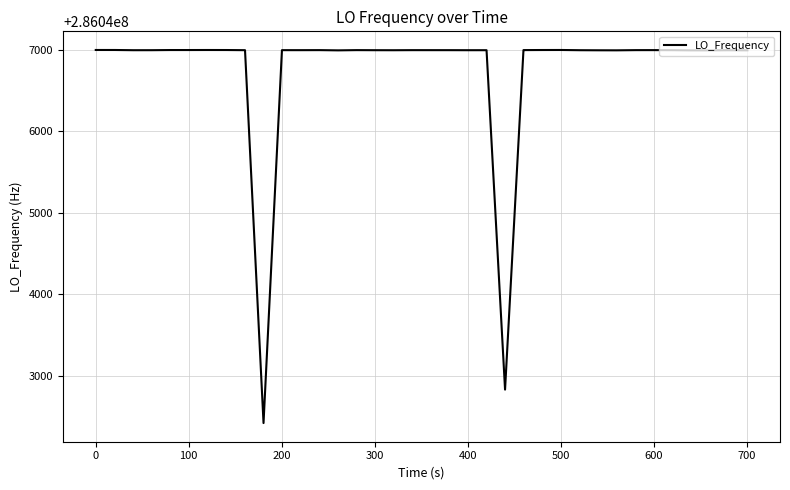

What is the difference between the maximum and minimum values?

4584.3